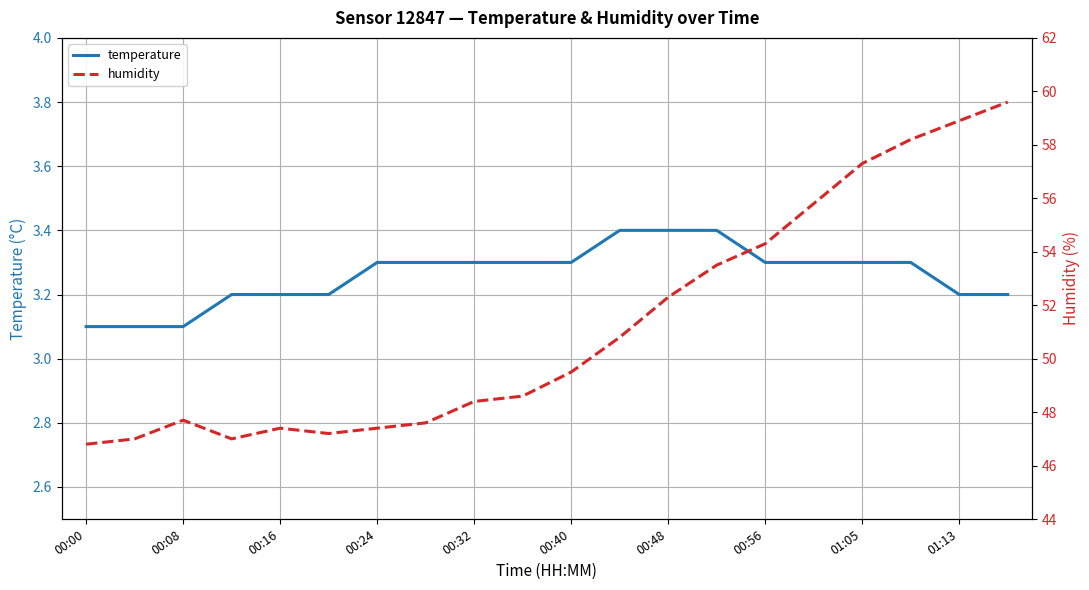

Reading left to right, extract all data points from this chart.

temperature: 3.1	3.1	3.1	3.2	3.2	3.2	3.3	3.3	3.3	3.3	3.3	3.4	3.4	3.4	3.3	3.3	3.3	3.3	3.2	3.2
humidity: 46.8	47.0	47.7	47.0	47.4	47.2	47.4	47.6	48.4	48.6	49.5	50.8	52.3	53.5	54.3	55.8	57.3	58.2	58.9	59.6